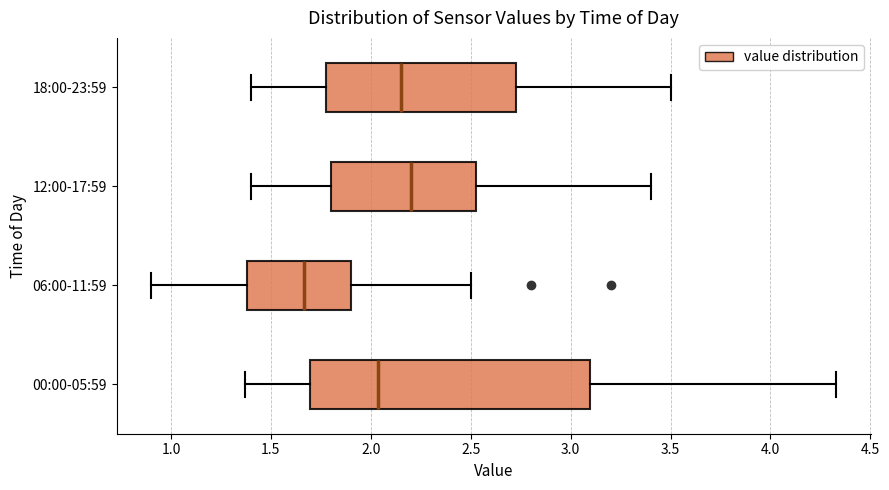

Comparing the boxes themselves (not the whiskers), which one is the widest?

00:00-05:59